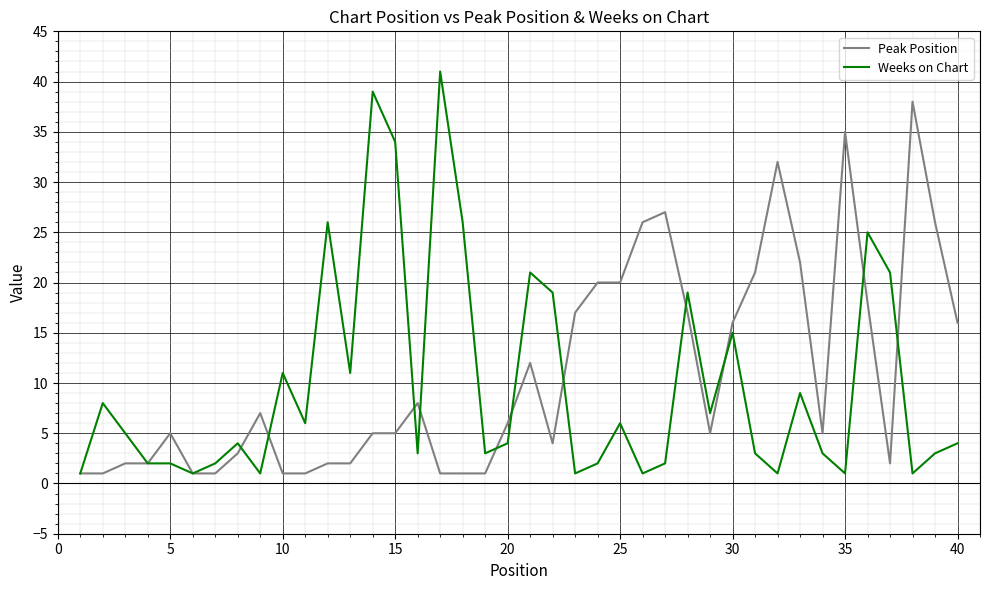

List the series in order of their peak value, lowest first.

Peak Position, Weeks on Chart